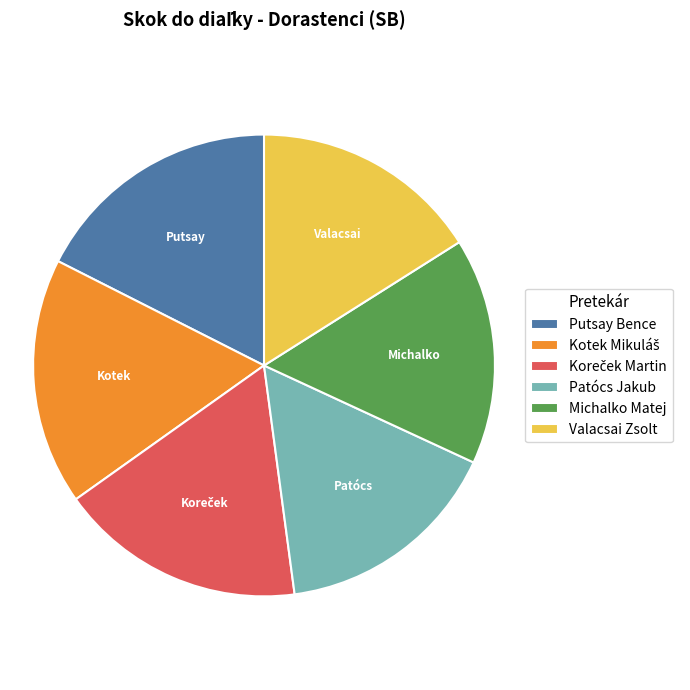

Approximately how many times larger is the value at Valacsai Zsolt compared to Patócs Jakub?

1.0